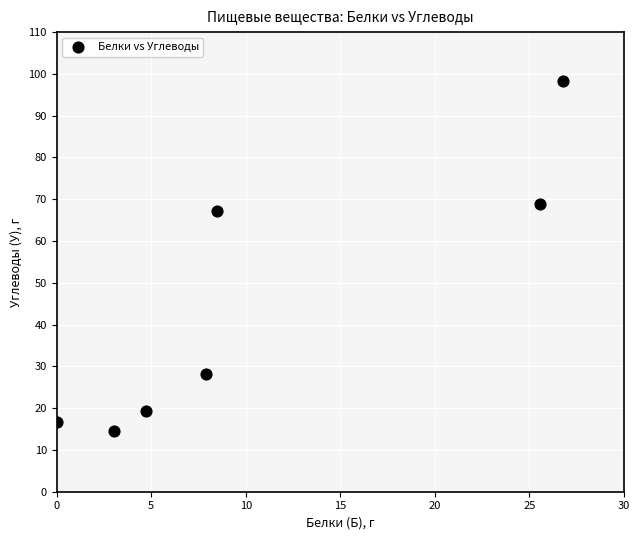

What Y value in the scatter plot is closest to 56?

67.3